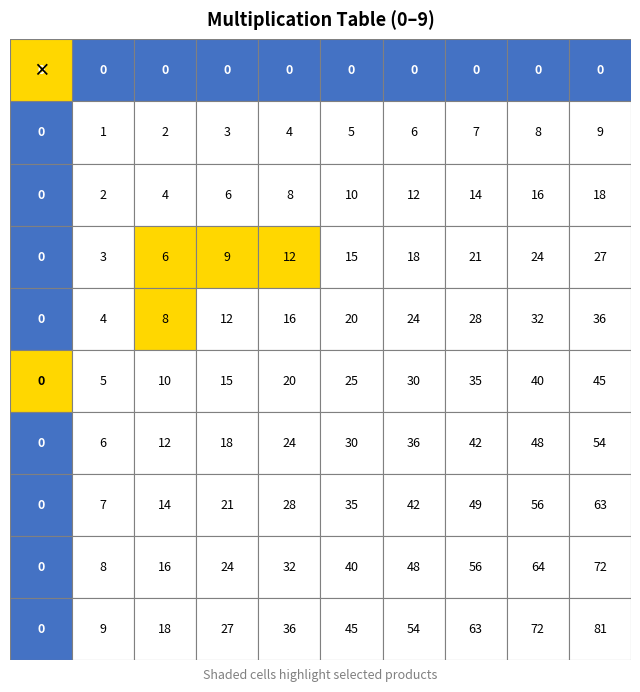

What is the difference between the 7 values at 4 and 2?

14